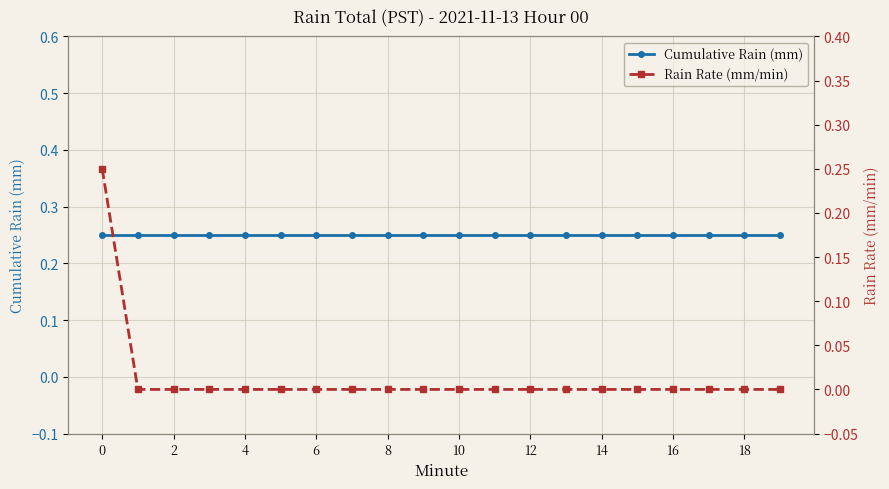

Which has a higher value, 2 or 18?

2